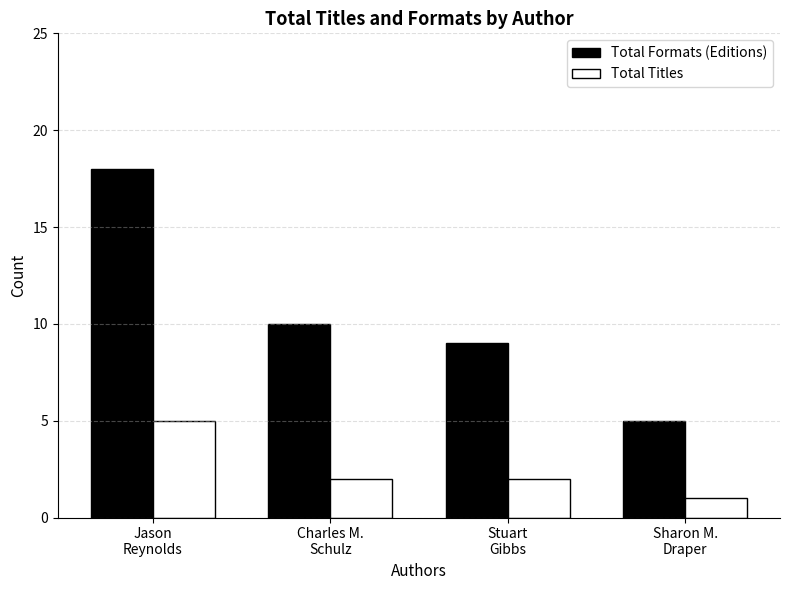

How many values in the Total Formats (Editions) series are below 10?

2